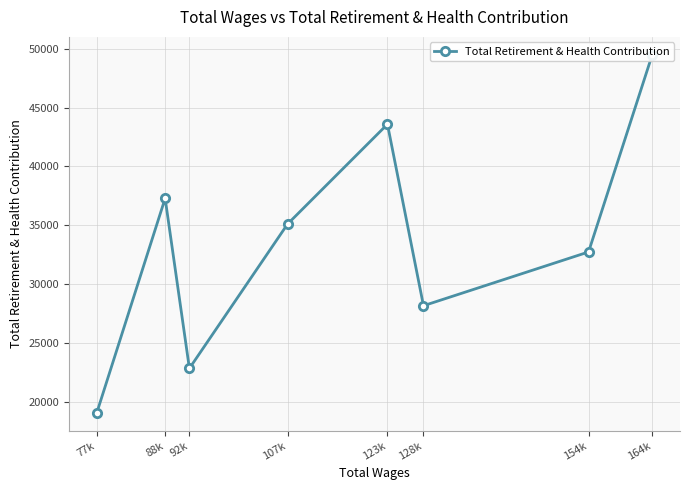

List the labels in order of value, largest first.

164k, 123k, 88k, 107k, 154k, 128k, 92k, 77k